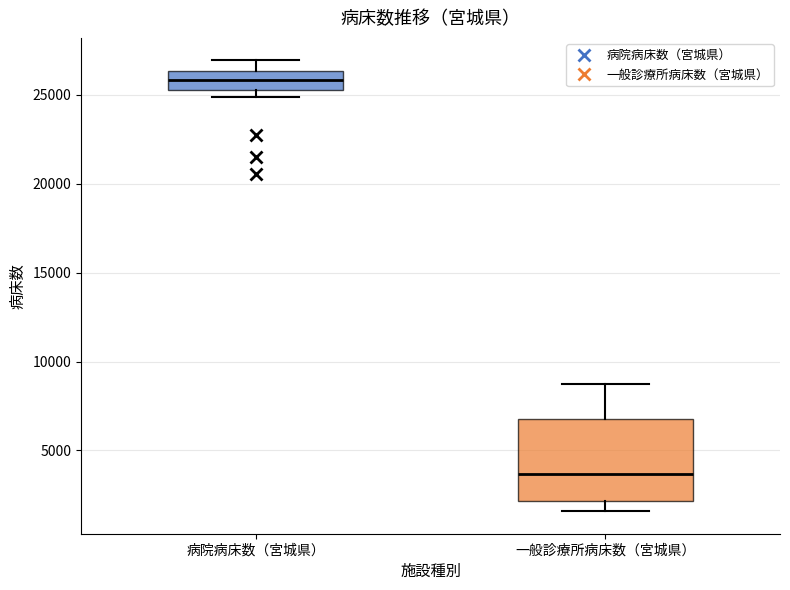

Reading left to right, transcribe this box plot: for each box, give where its median line is, the range the box spans, and where its two whiskers end, as read against the y-axis. The values are not printed on the chart, so give them approximately, as read against the axis.

病院病床数（宮城県）: median 26000, box 25500 to 26500, whiskers 25000 to 27000
一般診療所病床数（宮城県）: median 3500, box 2000 to 7000, whiskers 1500 to 8500